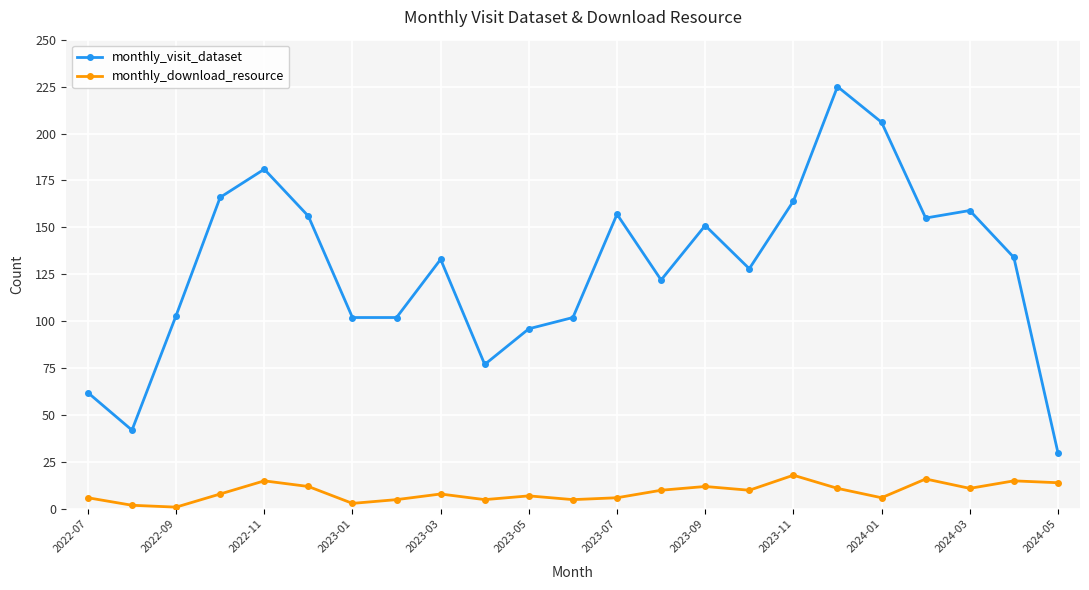

List the series in order of their overall mean, highest first.

monthly_visit_dataset, monthly_download_resource